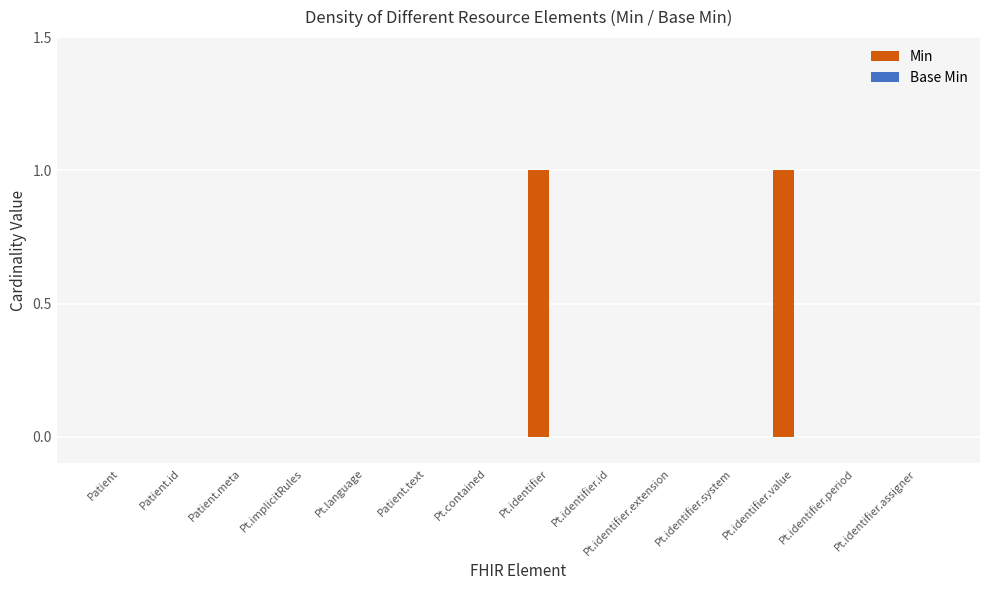

The chart shows a value of 0 at Pt.identifier.id. True or false?

True